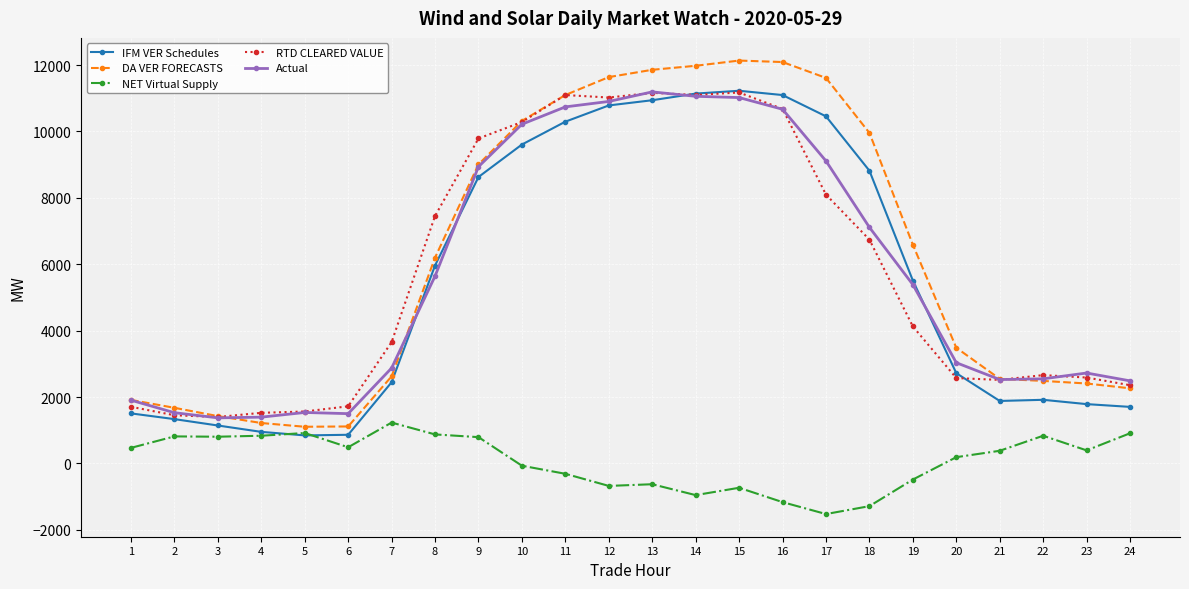

What is the value of the NET Virtual Supply point at the 15th from the left?

-732.4